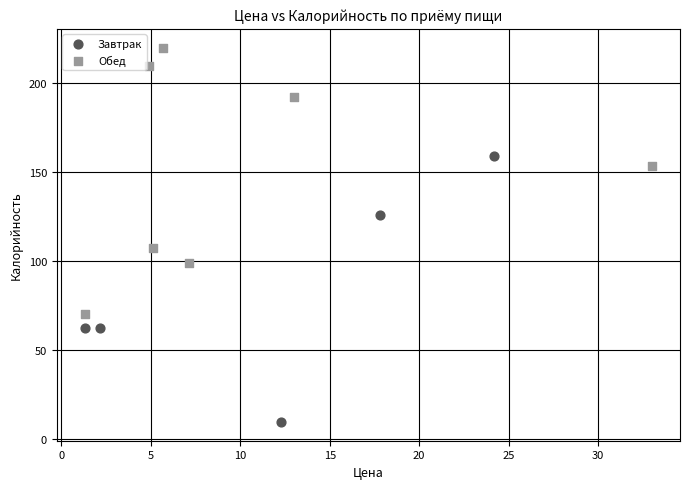

Which series contains the lowest Y value?

Завтрак